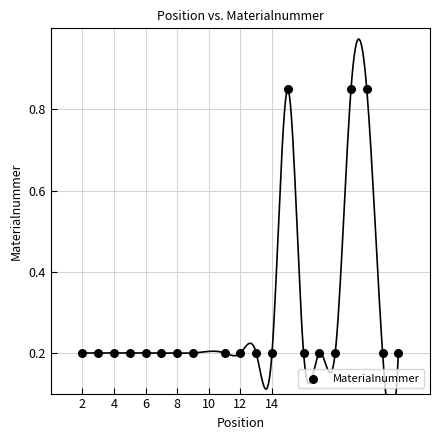

What is the range of X values (max minus min)?

20.0